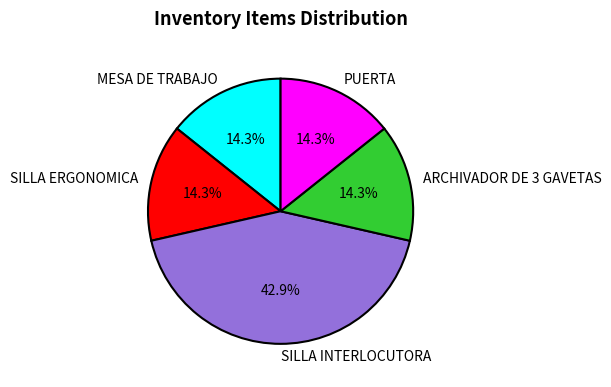

To the nearest percent, what is the combined percentage of SILLA ERGONOMICA and MESA DE TRABAJO?

29%